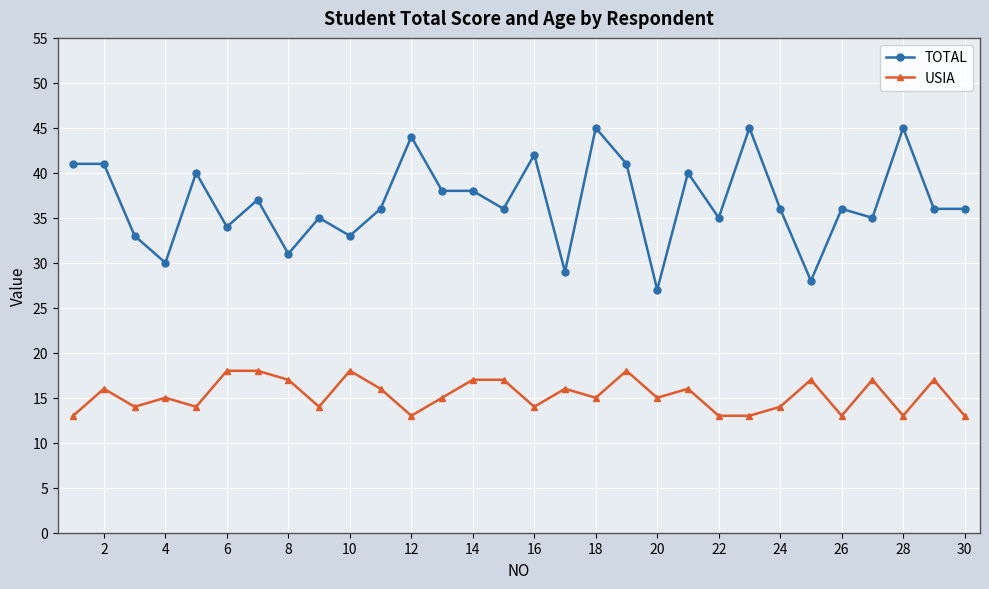

Does the chart display data point markers on the line(s)?

Yes